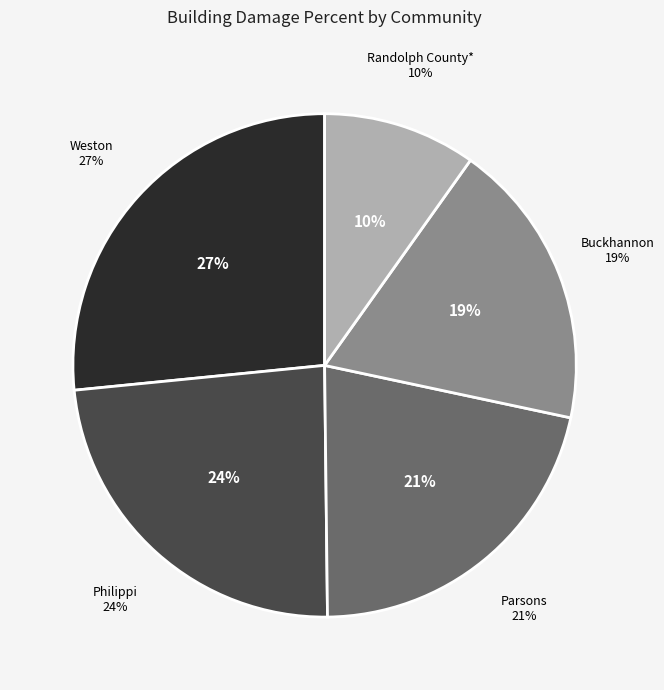

What is the change in value from Philippi to Buckhannon?

-0.2